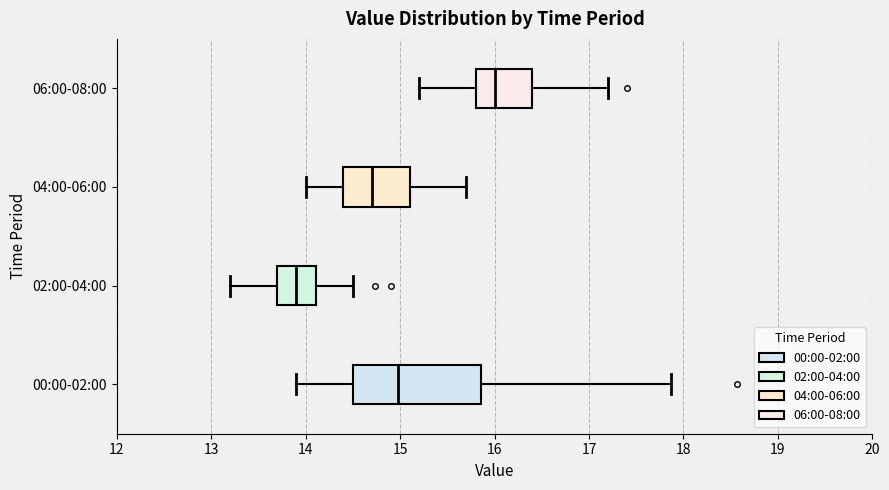

Reading bottom to top, transcribe this box plot: for each box, give where its median line is, the range the box spans, and where its two whiskers end, as read against the x-axis. The values are not printed on the chart, so give them approximately, as read against the axis.

00:00-02:00: median 15.0, box 14.5 to 15.9, whiskers 13.9 to 17.9
02:00-04:00: median 13.9, box 13.7 to 14.1, whiskers 13.2 to 14.5
04:00-06:00: median 14.7, box 14.4 to 15.1, whiskers 14.0 to 15.7
06:00-08:00: median 16.0, box 15.8 to 16.4, whiskers 15.2 to 17.2